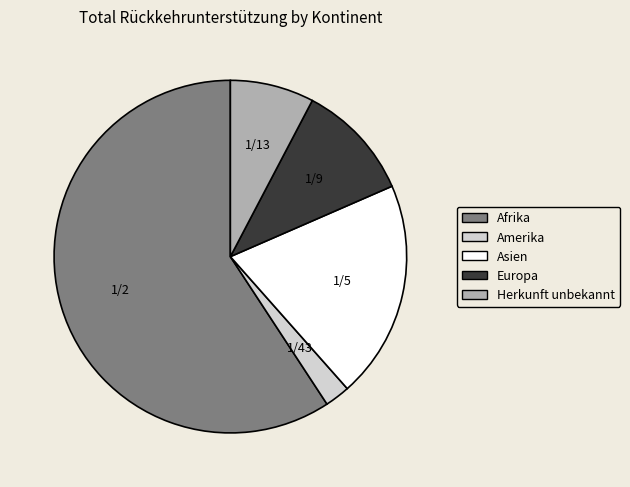

Is it true that Herkunft unbekannt is 1% of the pie?

False